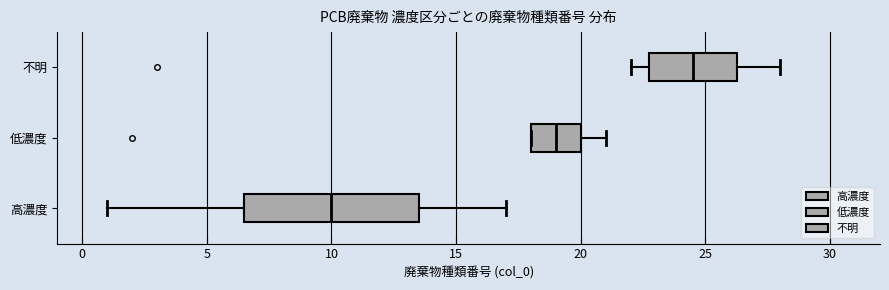

Reading bottom to top, read every box against the x-axis: the position of its median line, the range the box covers, and the ends of its whiskers. The values are not printed on the chart, so give them approximately, as read against the axis.

高濃度: median 10.0, box 6.5 to 13.5, whiskers 1.0 to 17.0
低濃度: median 19.0, box 18.0 to 20.0, whiskers 18.0 to 21.0
不明: median 24.5, box 23.0 to 26.5, whiskers 22.0 to 28.0